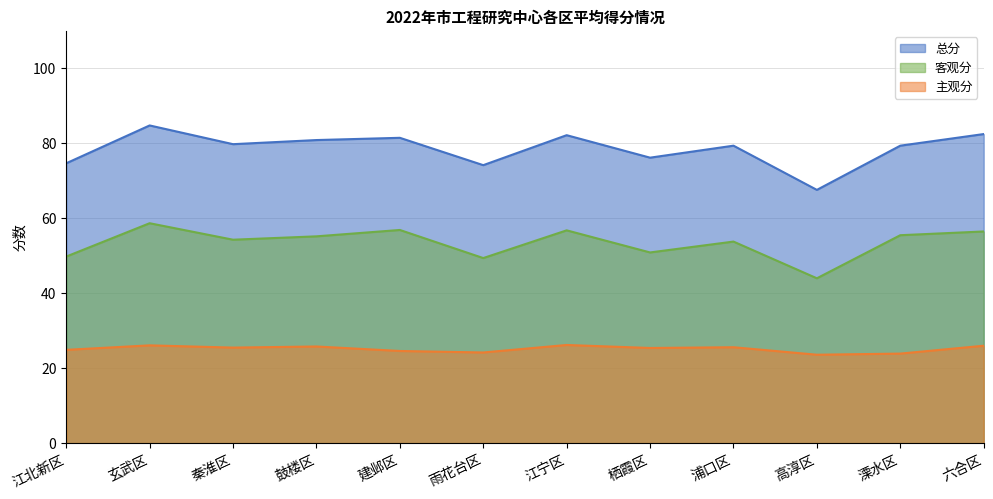

What is the difference between the second highest and second lowest values in the 客观分 series?

7.5